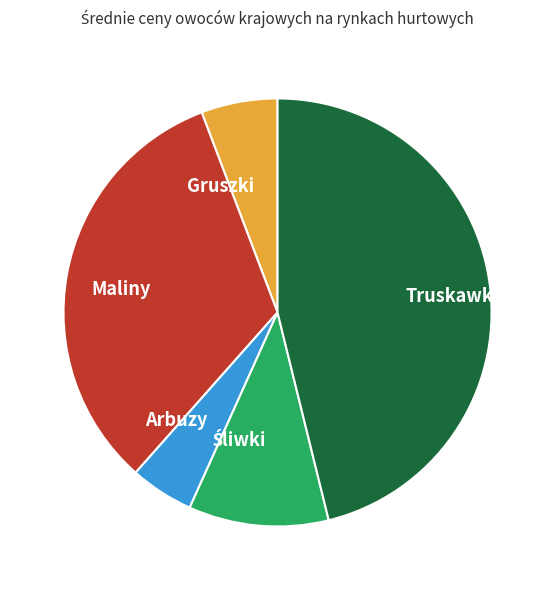

Which slice is the largest?

Truskawki